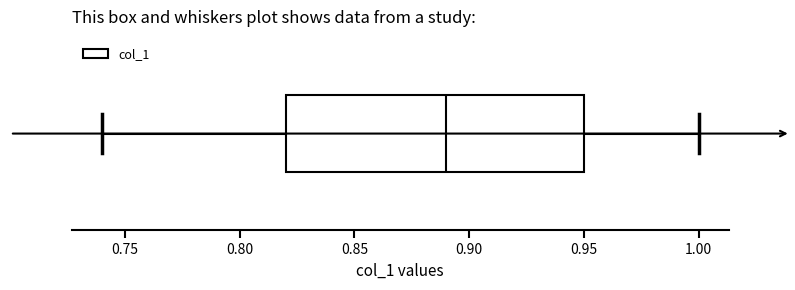

Transcribe this box plot: give where the median line is, the range the box spans, and where the two whiskers end, as read against the x-axis. The values are not printed on the chart, so give them approximately, as read against the axis.

median 0.89, box 0.82 to 0.95, whiskers 0.74 to 1.00